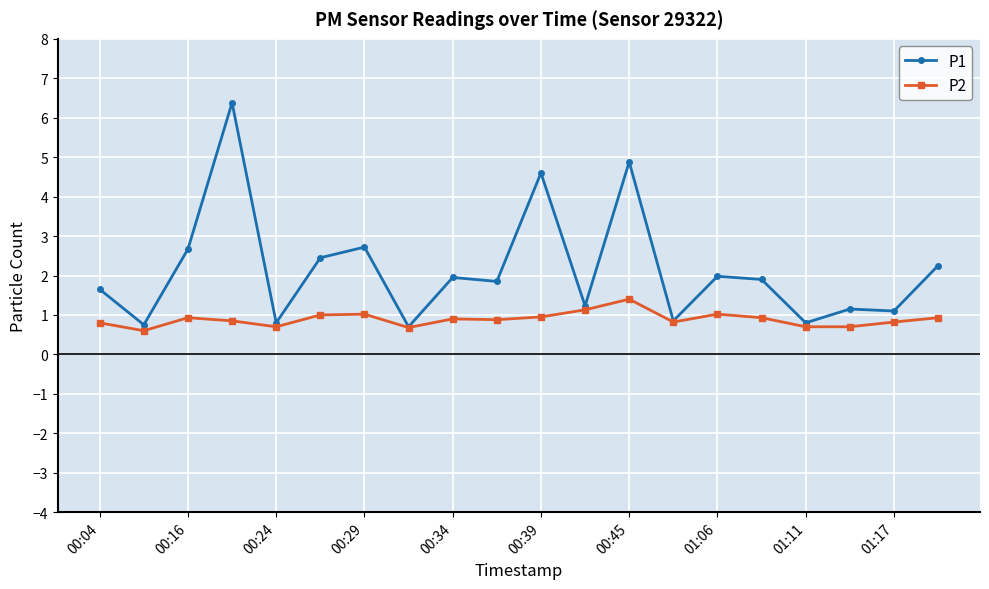

Which series has the largest total across all categories?

P1